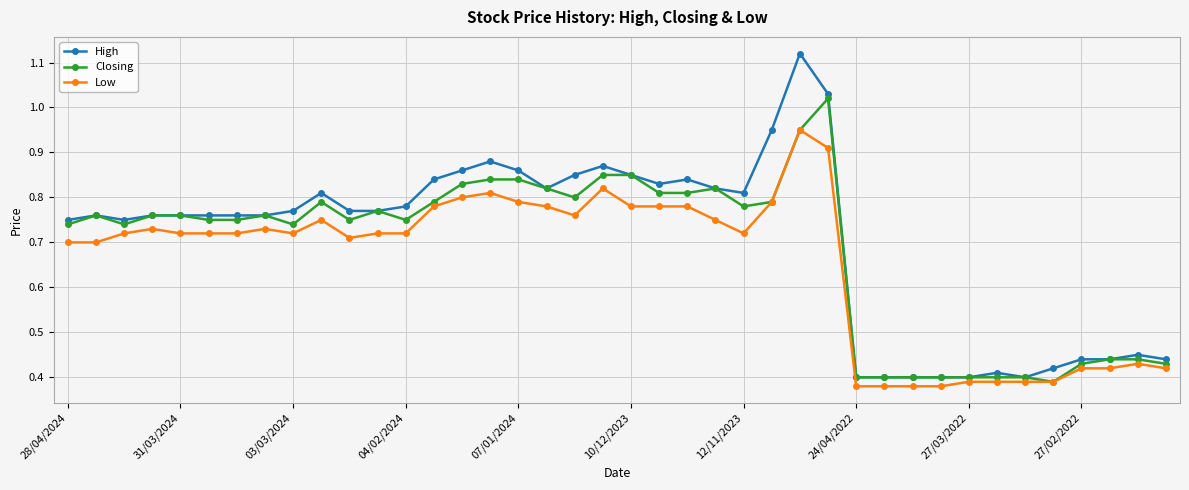

Which series has the widest spread of values?

High